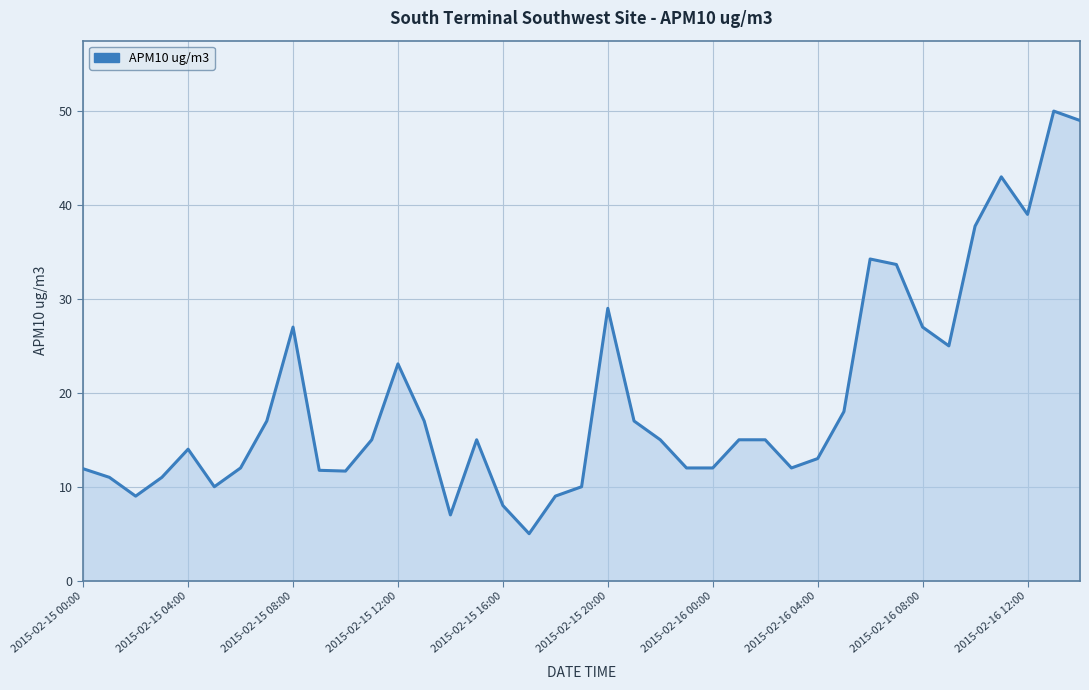

What is the difference between the maximum and minimum values?

45.0